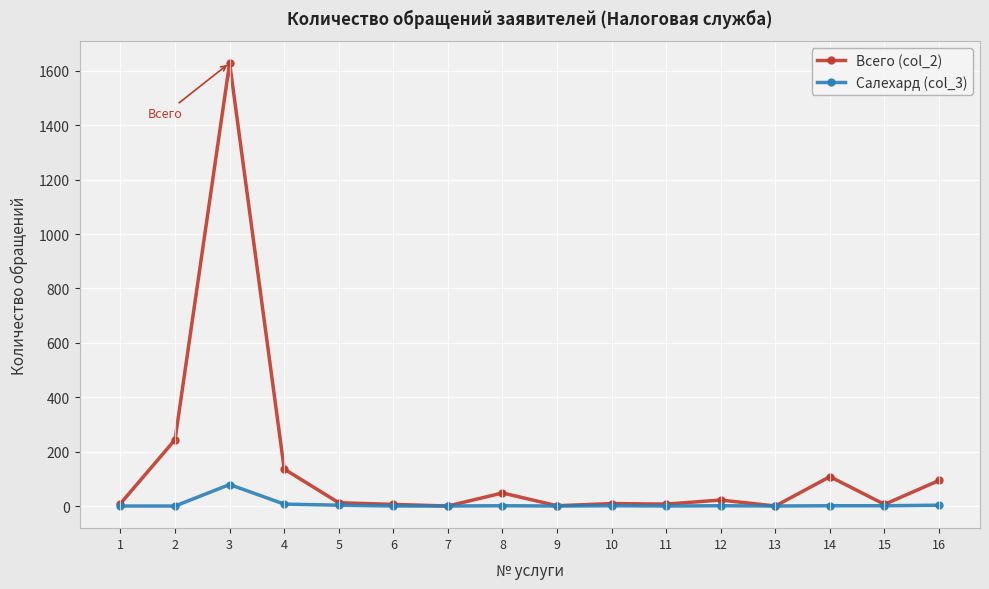

What is the highest value of the Салехард (col_3) series?

79